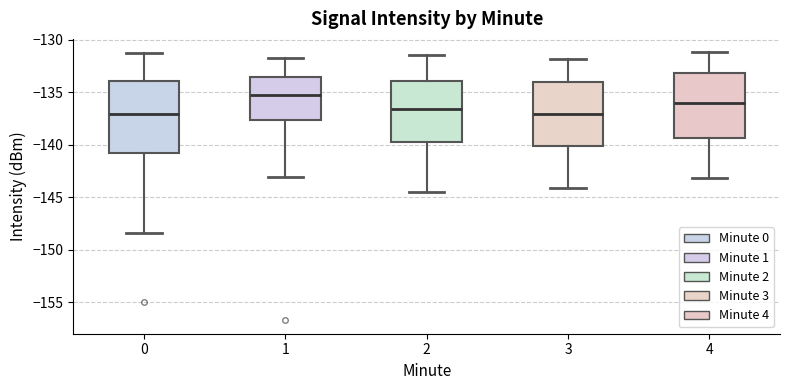

Reading left to right, read every box against the y-axis: the position of its median line, the range the box covers, and the ends of its whiskers. The values are not printed on the chart, so give them approximately, as read against the axis.

0: median -137.0, box -141.0 to -134.0, whiskers -148.5 to -131.5
1: median -135.0, box -137.5 to -133.5, whiskers -143.0 to -131.5
2: median -136.5, box -139.5 to -134.0, whiskers -144.5 to -131.5
3: median -137.0, box -140.0 to -134.0, whiskers -144.0 to -132.0
4: median -136.0, box -139.5 to -133.0, whiskers -143.0 to -131.0